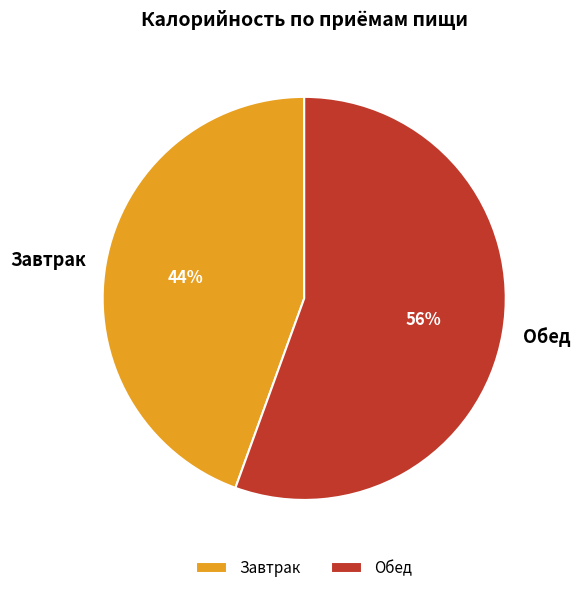

Rank the categories by value from highest to lowest.

Обед, Завтрак